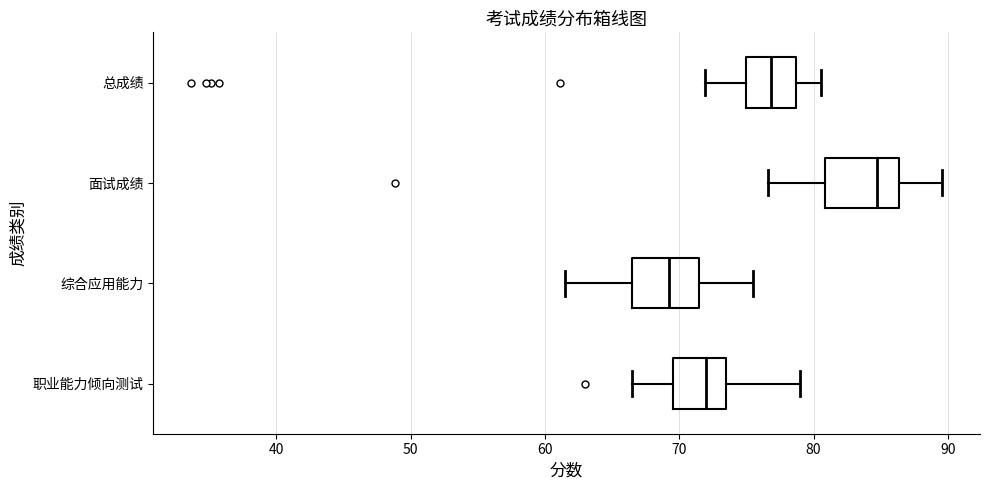

Reading bottom to top, read every box against the x-axis: the position of its median line, the range the box covers, and the ends of its whiskers. The values are not printed on the chart, so give them approximately, as read against the axis.

职业能力倾向测试: median 72, box 70 to 74, whiskers 67 to 79
综合应用能力: median 69, box 67 to 72, whiskers 62 to 76
面试成绩: median 85, box 81 to 86, whiskers 77 to 90
总成绩: median 77, box 75 to 79, whiskers 72 to 81